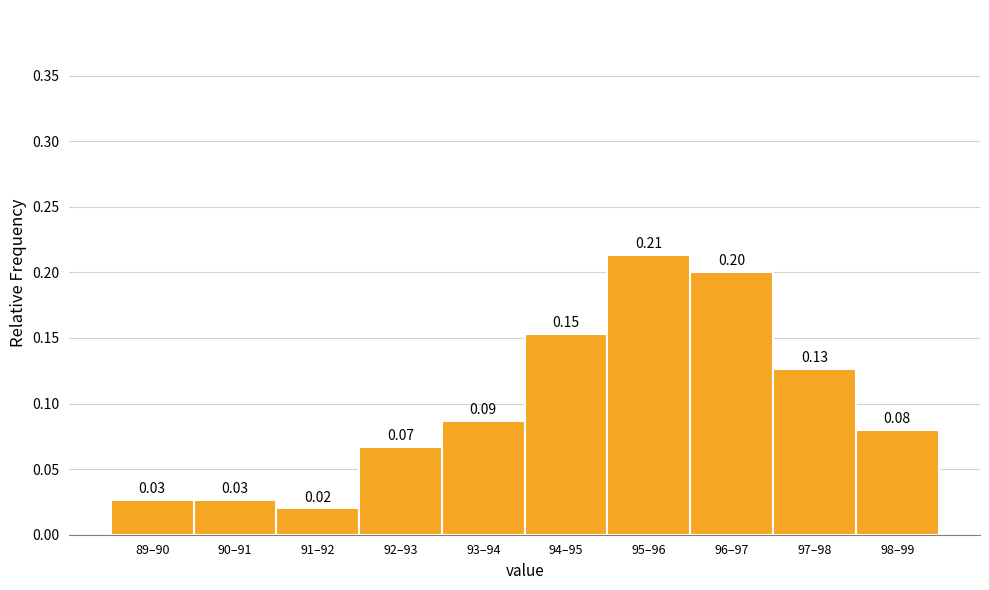

What is the sum of all values?

1.0